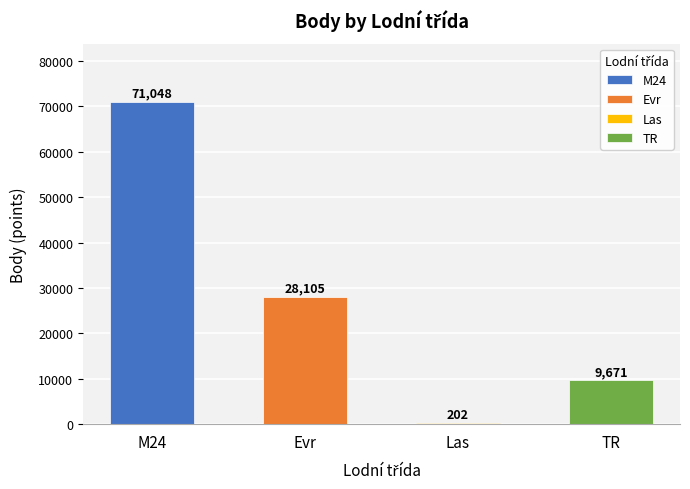

Does the chart contain any negative values?

No